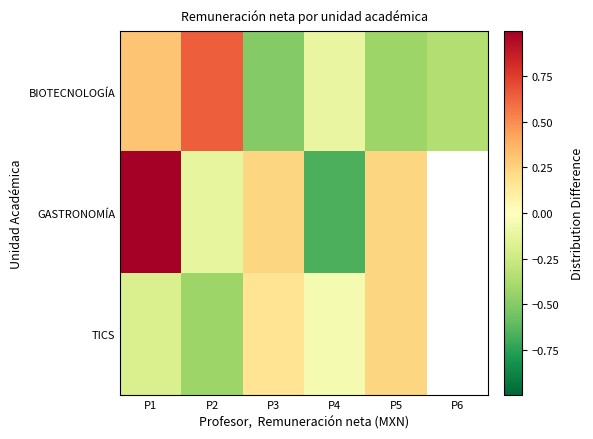

How many positive values does the TICS series have?

2